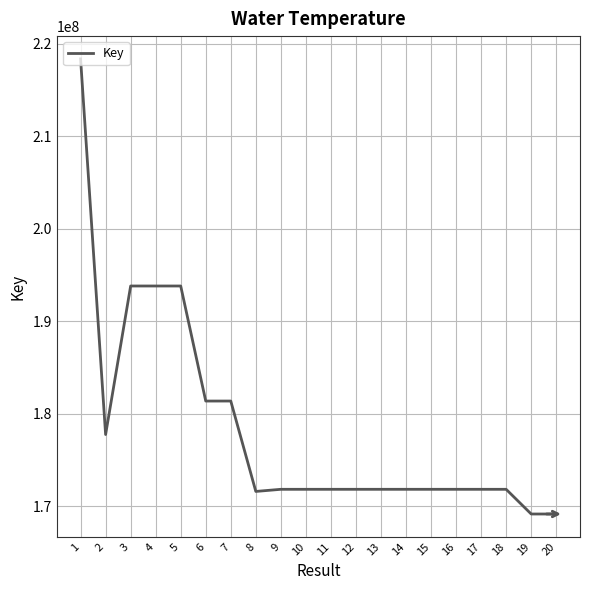

What is the change in value from 7 to 13?

-9542857